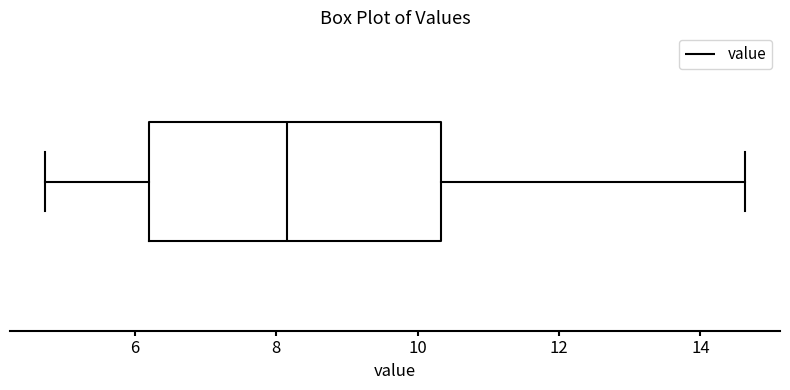

Transcribe this box plot: give where the median line is, the range the box spans, and where the two whiskers end, as read against the x-axis. The values are not printed on the chart, so give them approximately, as read against the axis.

median 8.2, box 6.2 to 10.4, whiskers 4.8 to 14.6